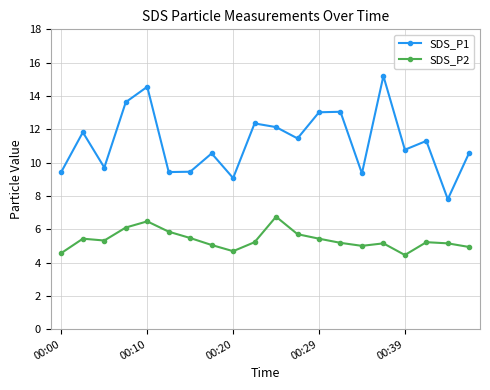

What is the greatest value displayed?

15.2